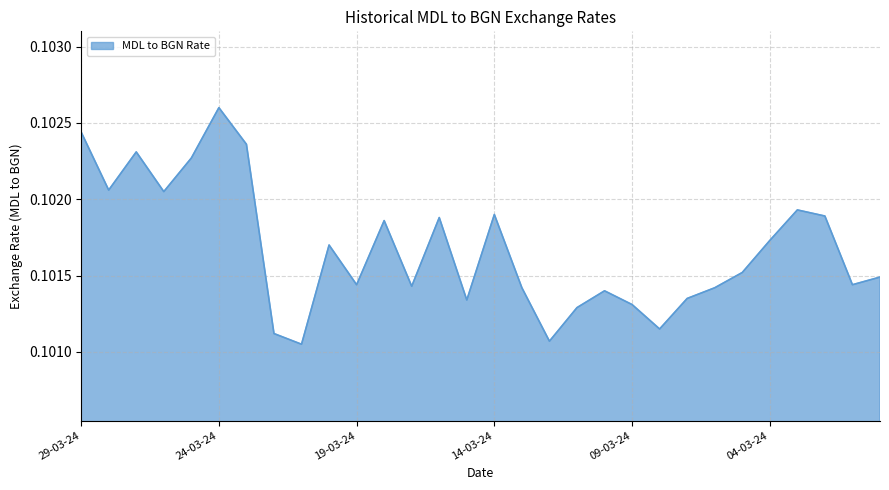

What is the average value?

0.1